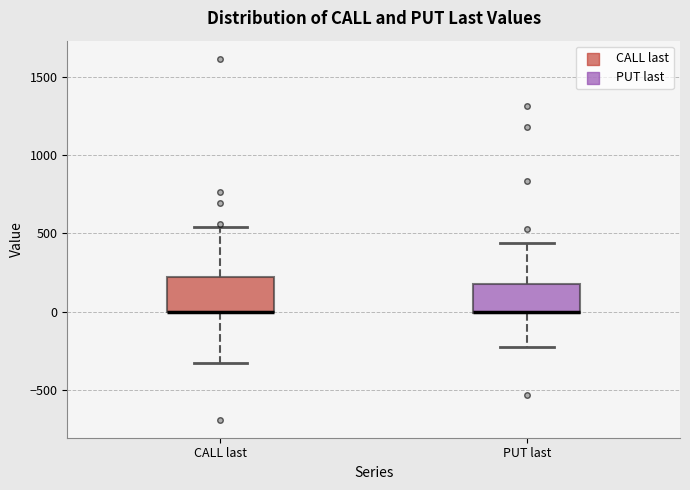

Where does the lower whisker of the box for PUT last end on the y-axis? The values are not printed on the chart, so give them approximately, as read against the axis.

-250